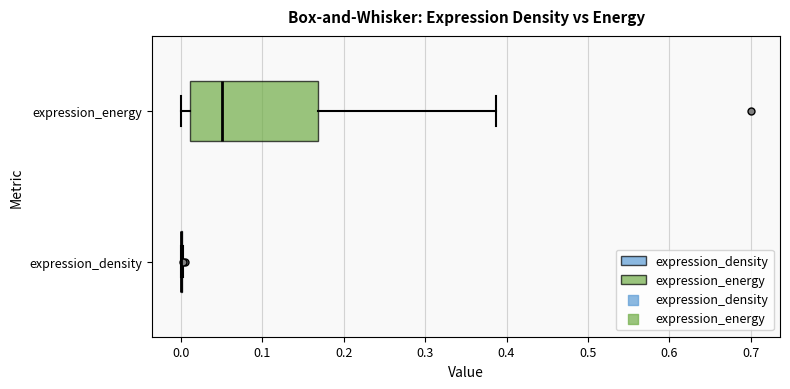

Where does the right whisker of the box for expression_energy end on the x-axis? The values are not printed on the chart, so give them approximately, as read against the axis.

0.39